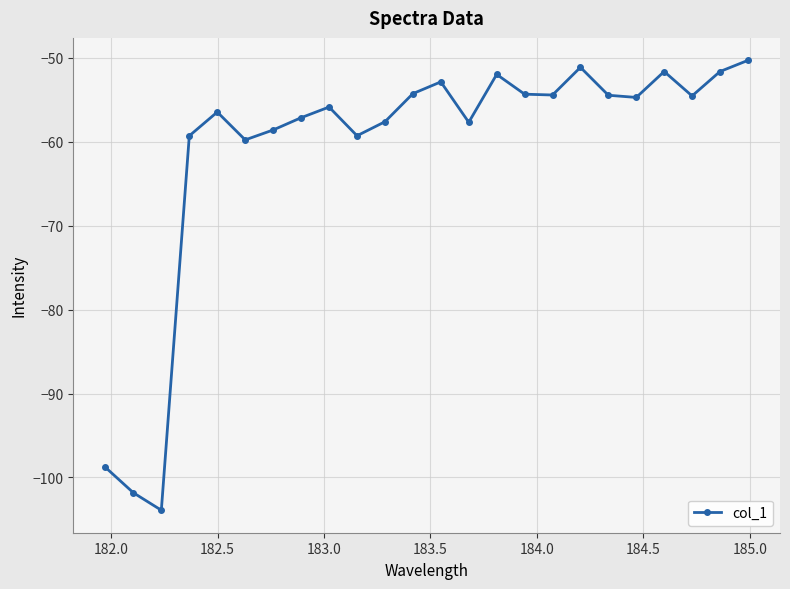

What is the value of the 21st point from the left?

-51.7